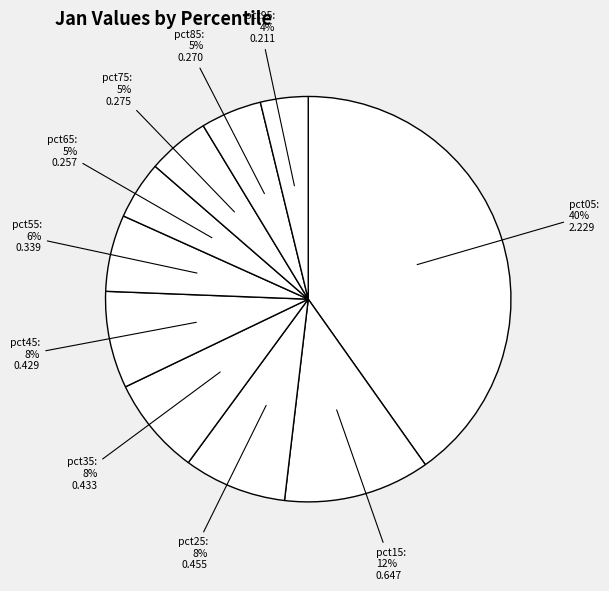

How many segments does this pie chart have?

10